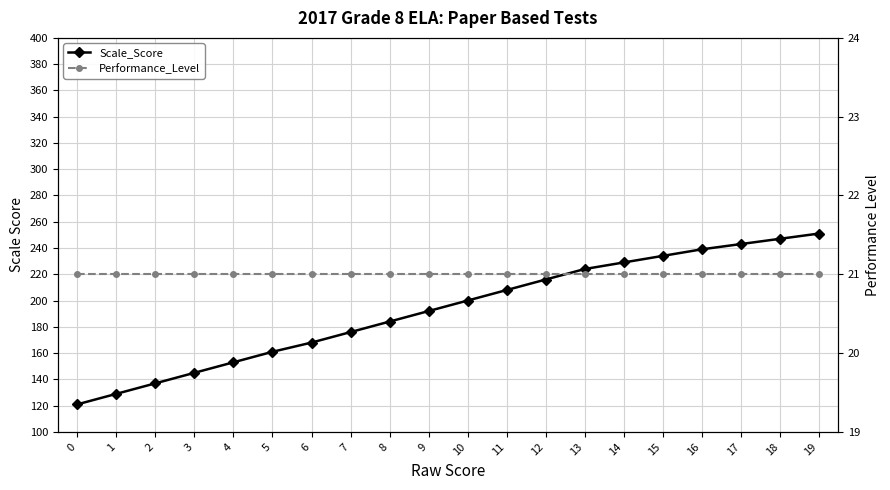

The Performance_Level series shows 21 at 15. True or false?

True